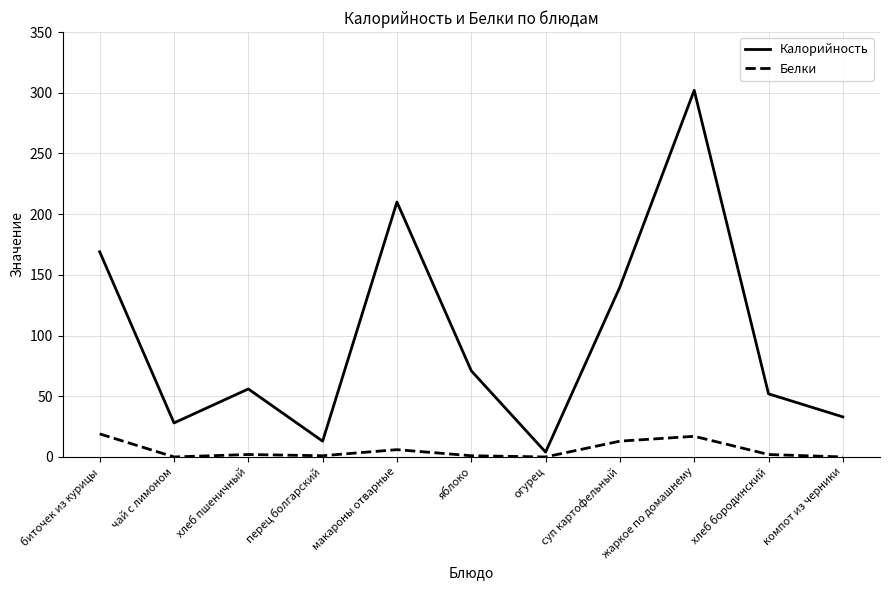

What is the difference between the second highest and second lowest values in the Калорийность series?

197